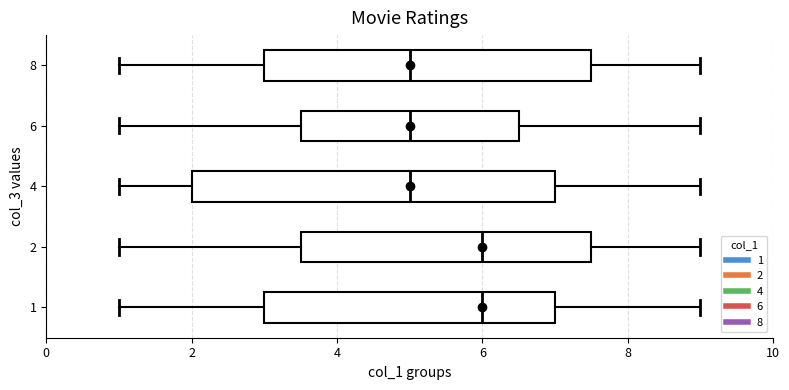

Reading bottom to top, transcribe this box plot: for each box, give where its median line is, the range the box spans, and where its two whiskers end, as read against the x-axis. The values are not printed on the chart, so give them approximately, as read against the axis.

1: median 6.0, box 3.0 to 7.0, whiskers 1.0 to 9.0
2: median 6.0, box 3.6 to 7.6, whiskers 1.0 to 9.0
4: median 5.0, box 2.0 to 7.0, whiskers 1.0 to 9.0
6: median 5.0, box 3.6 to 6.6, whiskers 1.0 to 9.0
8: median 5.0, box 3.0 to 7.6, whiskers 1.0 to 9.0